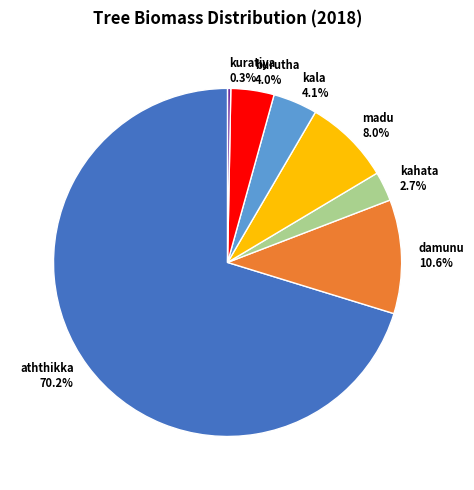

What percentage is the burutha slice, to the nearest percent?

4%